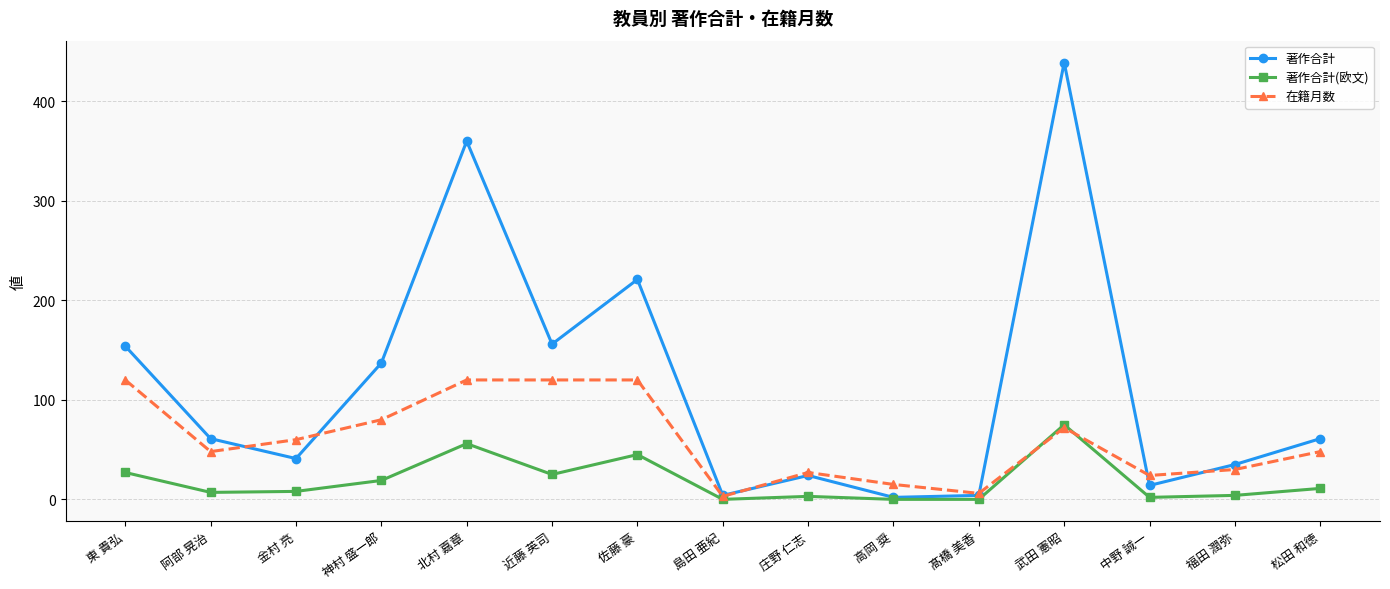

What is the difference between the highest and lowest values at 武田 憲昭?

367